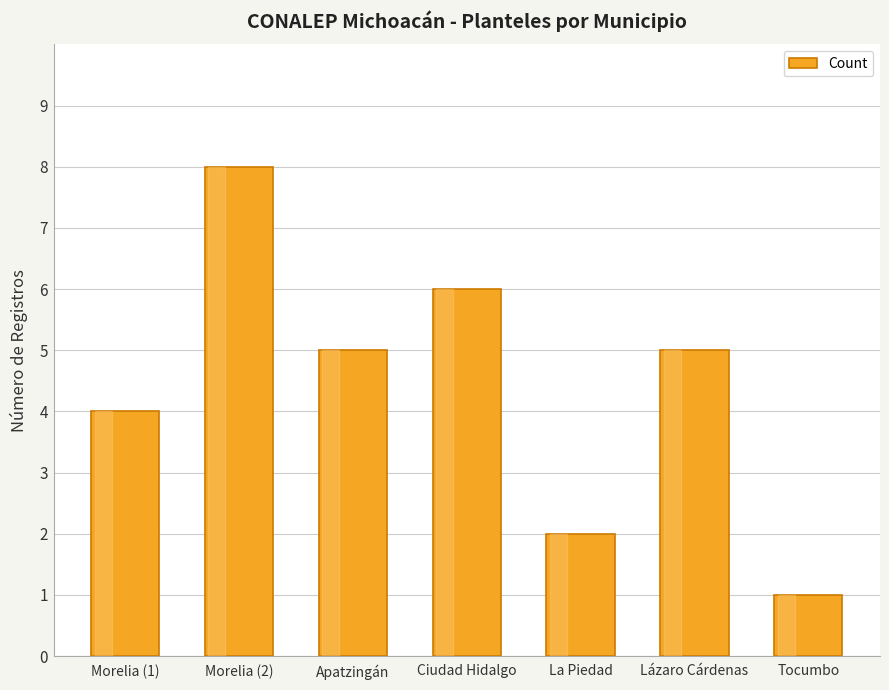

How many categories are shown in the chart?

7